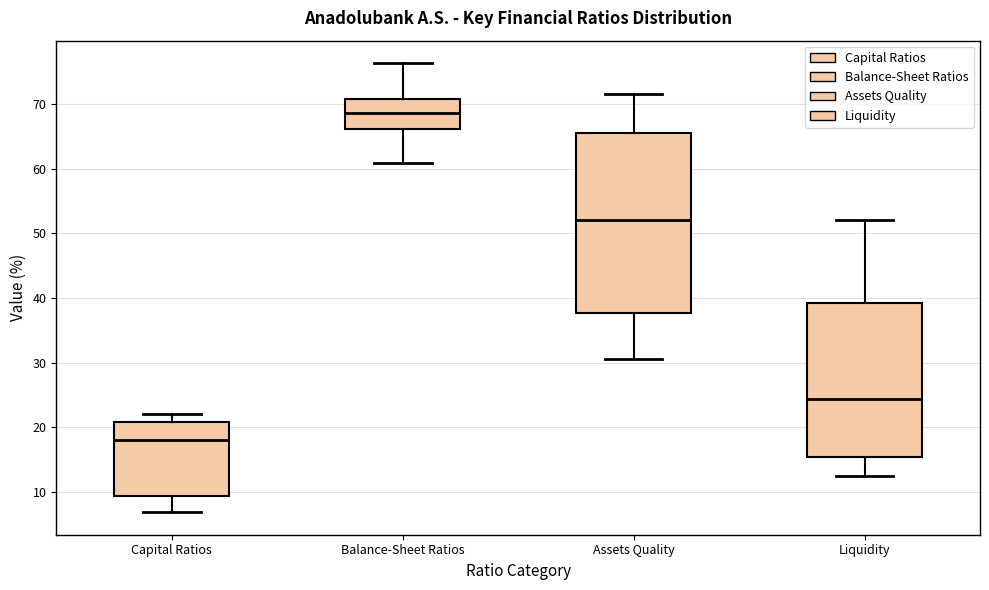

Reading left to right, transcribe this box plot: for each box, give where its median line is, the range the box spans, and where its two whiskers end, as read against the y-axis. The values are not printed on the chart, so give them approximately, as read against the axis.

Capital Ratios: median 18, box 9 to 21, whiskers 7 to 22
Balance-Sheet Ratios: median 69, box 66 to 71, whiskers 61 to 76
Assets Quality: median 52, box 38 to 65, whiskers 31 to 72
Liquidity: median 24, box 15 to 39, whiskers 12 to 52